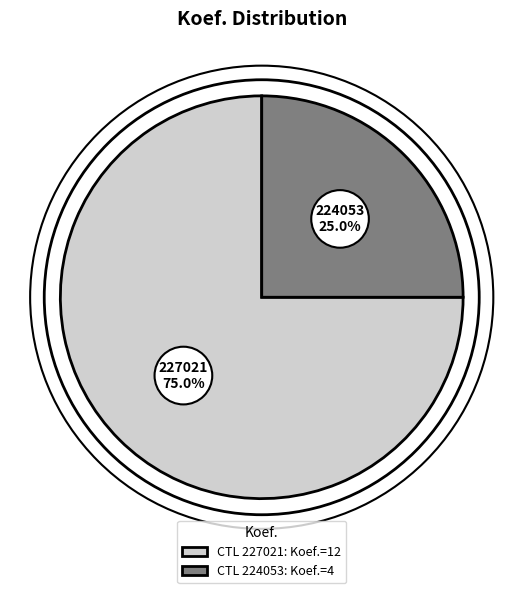

Which slice is the smallest?

CTL 224053: Koef.=4